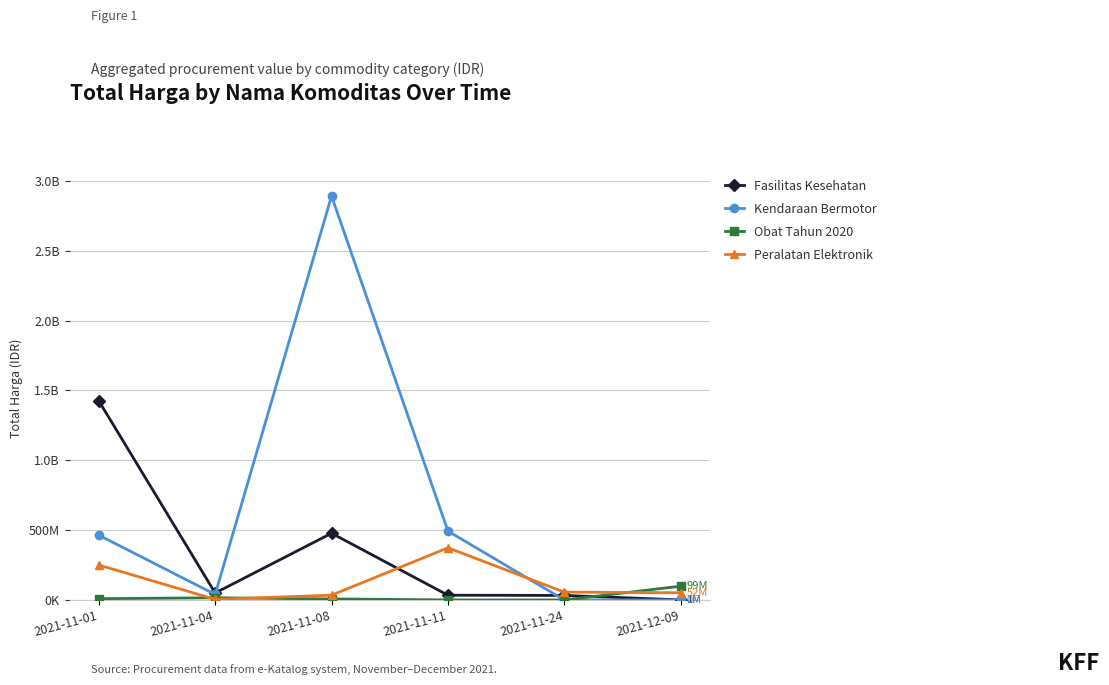

Which series has the largest total across all categories?

Kendaraan Bermotor